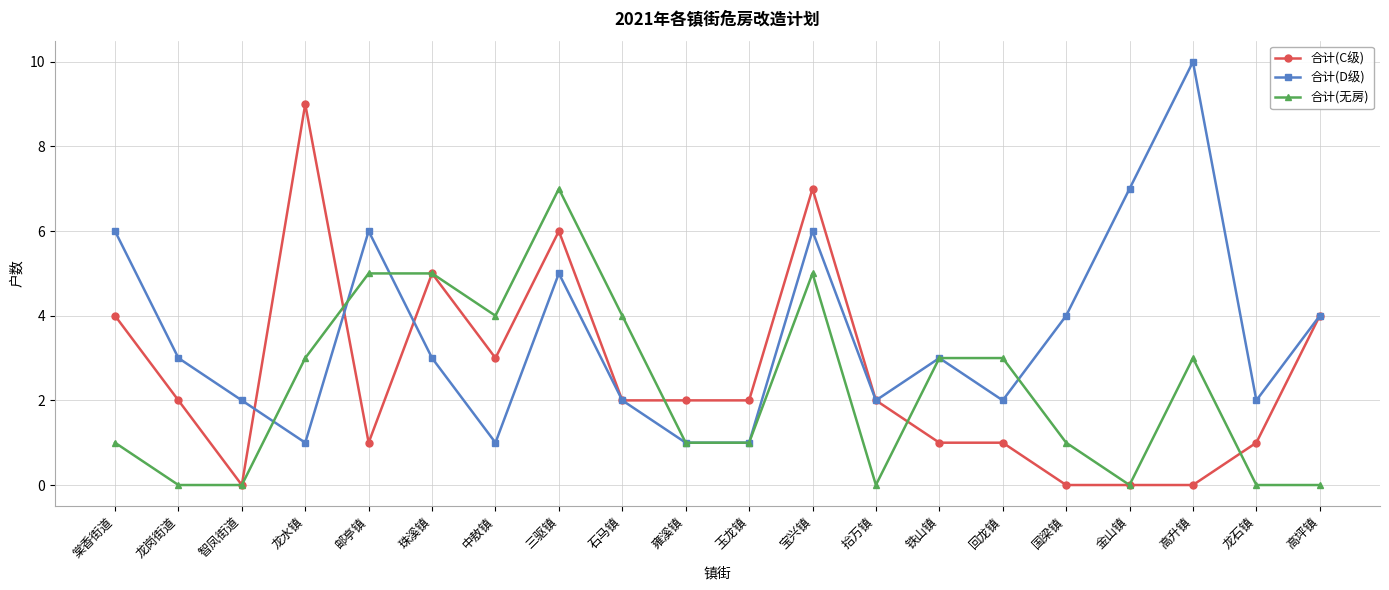

What position from the right is 中敖镇?

14